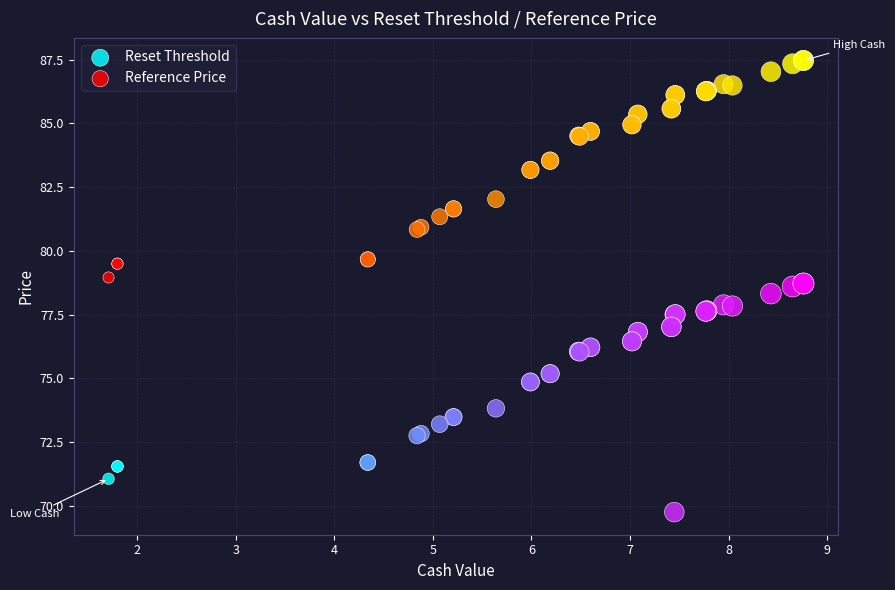

Which series has the largest Y range (max minus min)?

Reference Price